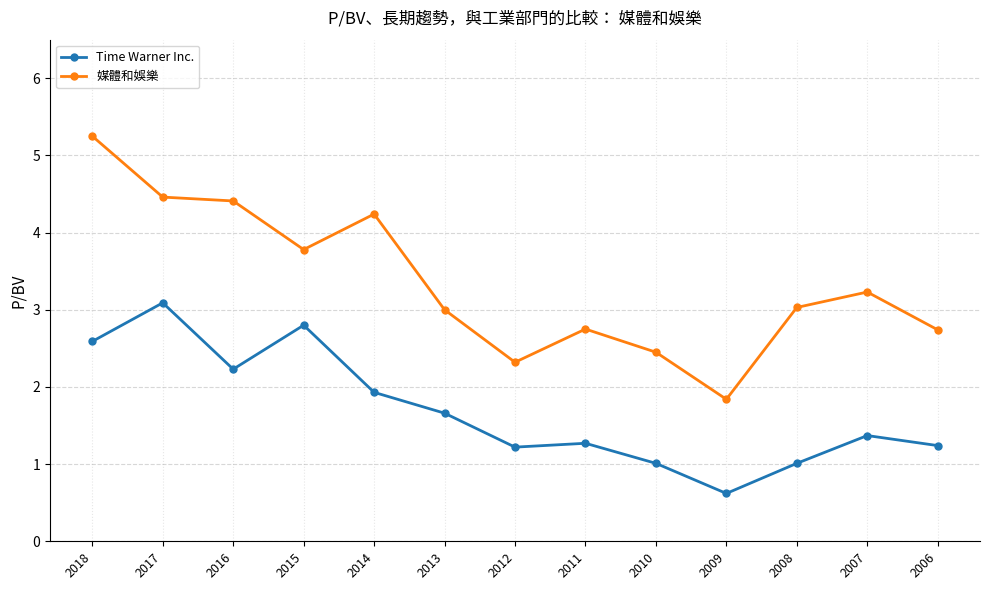

Rank the series at 2010 from highest to lowest value.

媒體和娛樂, Time Warner Inc.